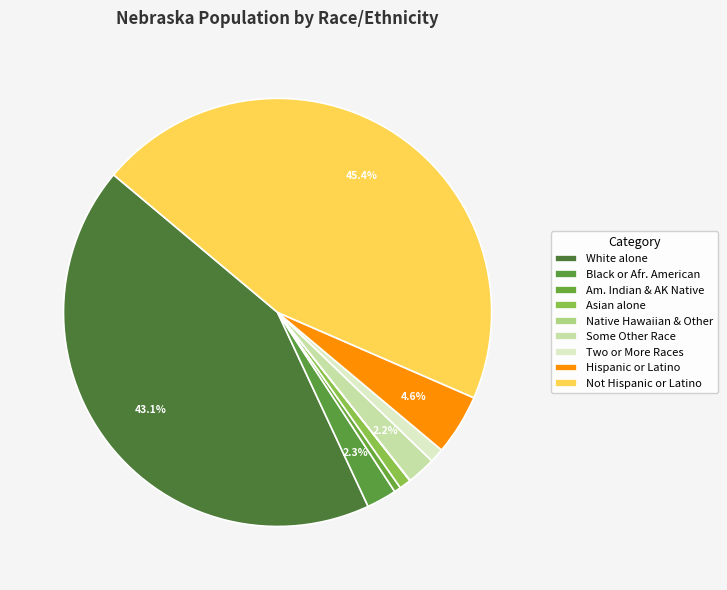

To the nearest percent, what is the average slice percentage?

11%